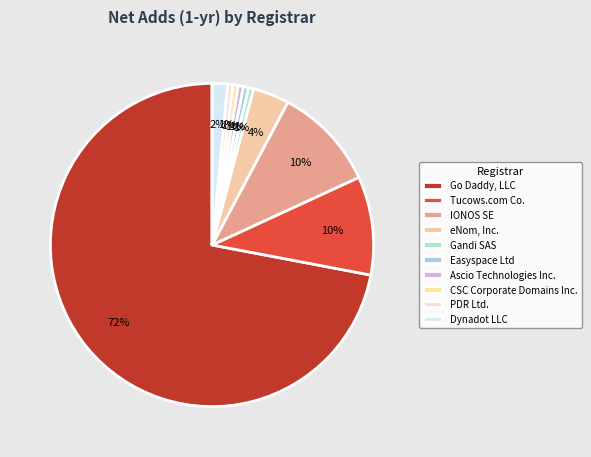

How many segments does this pie chart have?

10